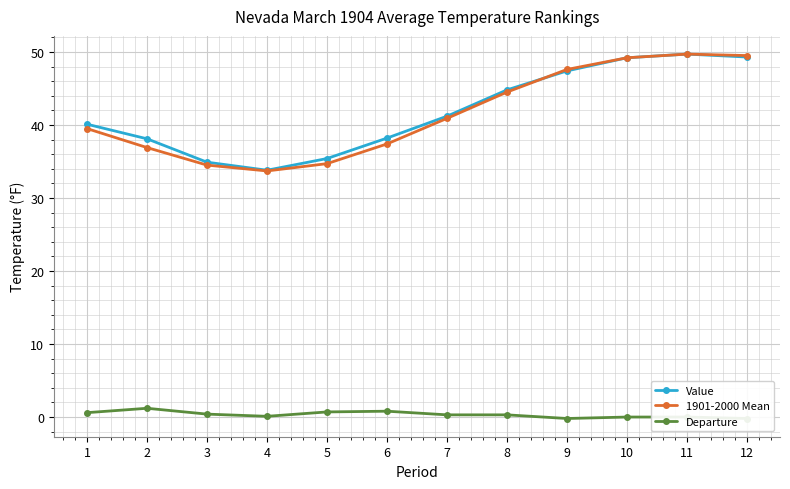

What is the average value of the Value series?

41.8